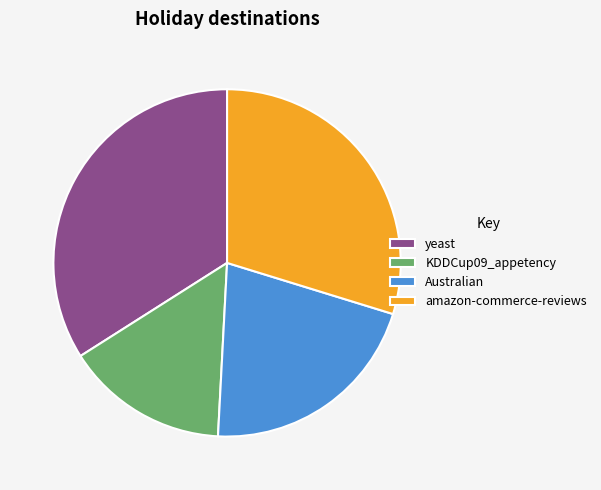

Which slice is the smallest?

KDDCup09_appetency